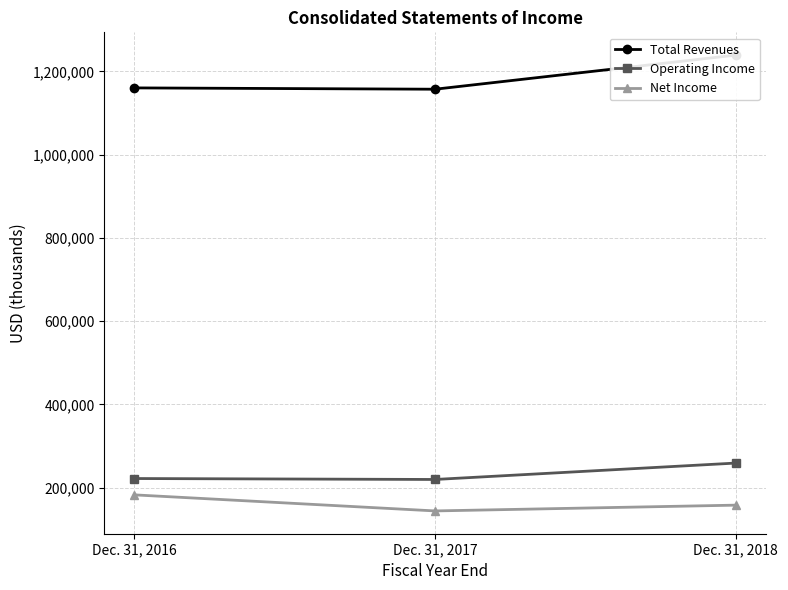

What is the difference between the highest and lowest values at Dec. 31, 2017?

1012935